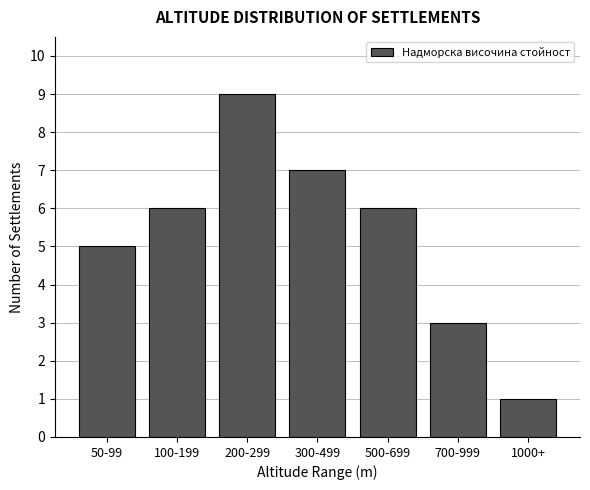

Reading left to right, what are all the values shown in this chart?

50-99=5	100-199=6	200-299=9	300-499=7	500-699=6	700-999=3	1000+=1